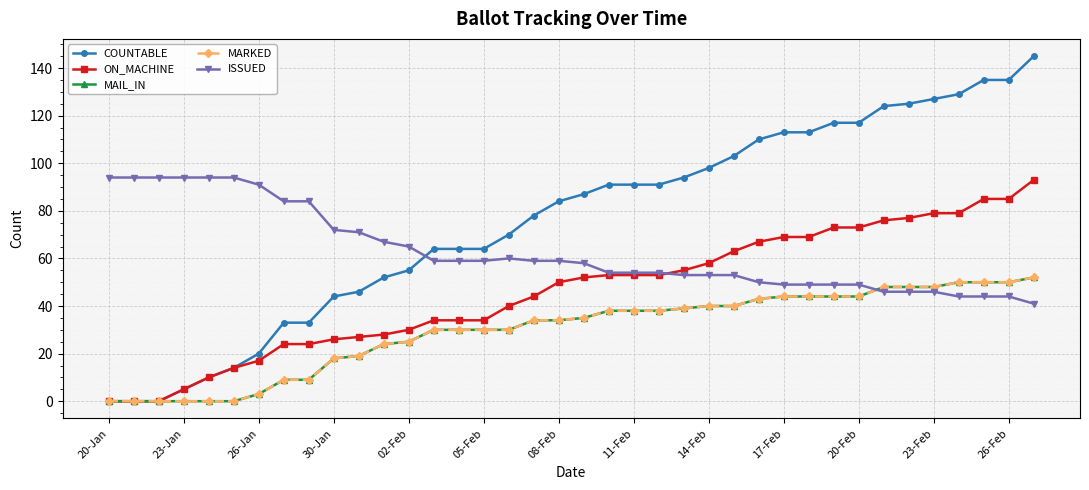

Does the chart have visible grid lines?

Yes